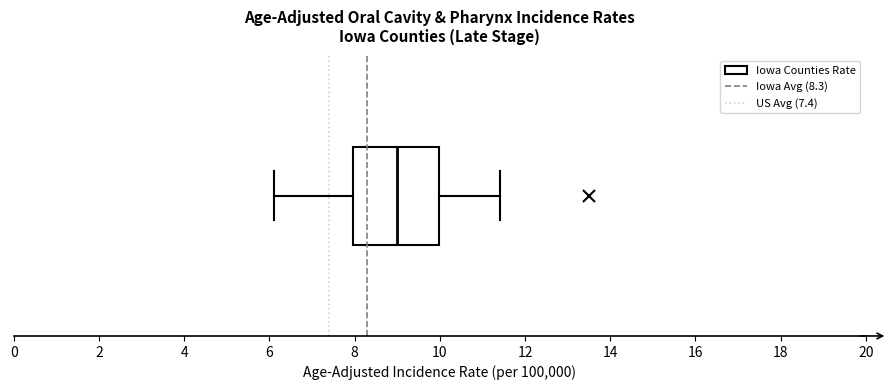

Transcribe this box plot: give where the median line is, the range the box spans, and where the two whiskers end, as read against the x-axis. The values are not printed on the chart, so give them approximately, as read against the axis.

median 9.0, box 8.0 to 10.0, whiskers 6.2 to 11.4